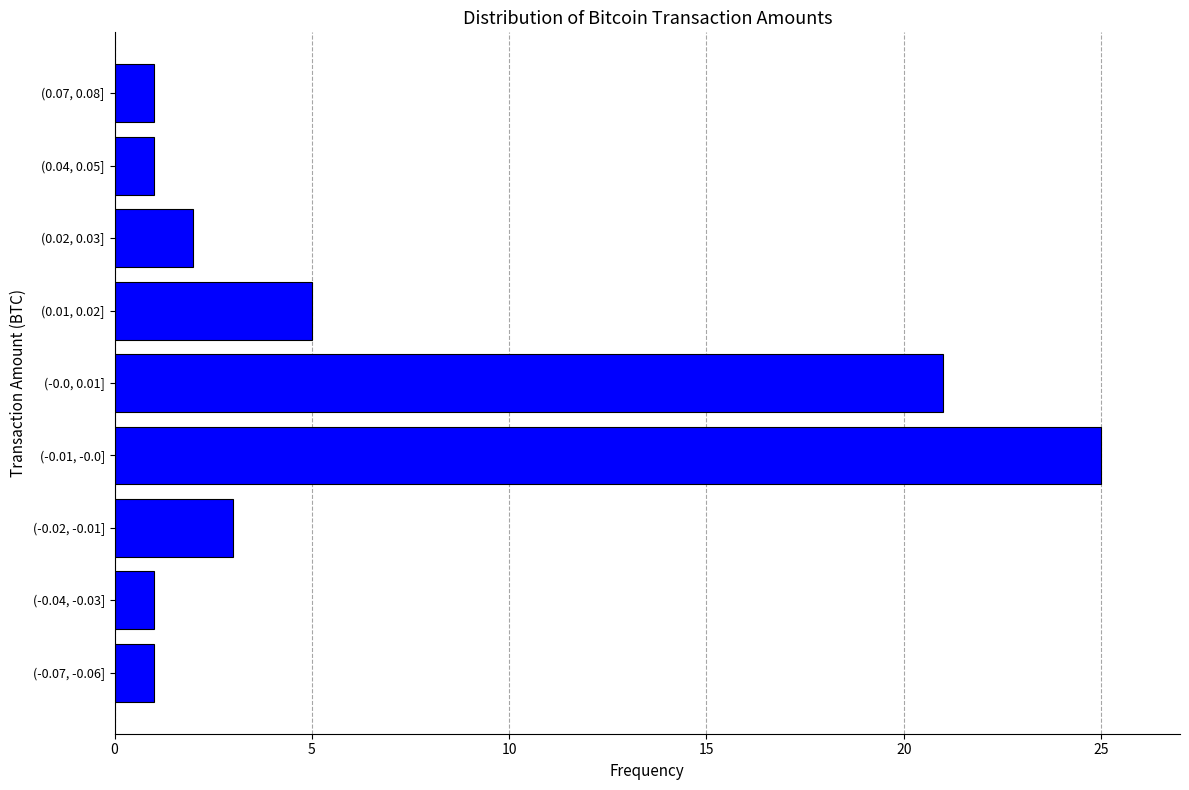

Reading bottom to top, what are all the values shown in this chart?

(-0.07, -0.06]=1	(-0.04, -0.03]=1	(-0.02, -0.01]=3	(-0.01, -0.0]=25	(-0.0, 0.01]=21	(0.01, 0.02]=5	(0.02, 0.03]=2	(0.04, 0.05]=1	(0.07, 0.08]=1